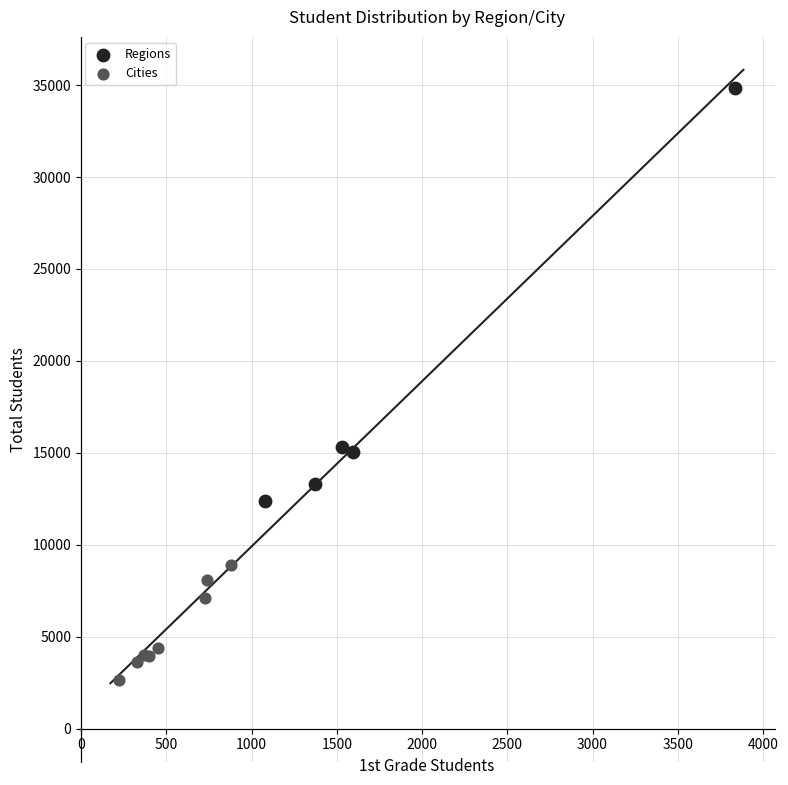

Which series contains the highest Y value?

Regions